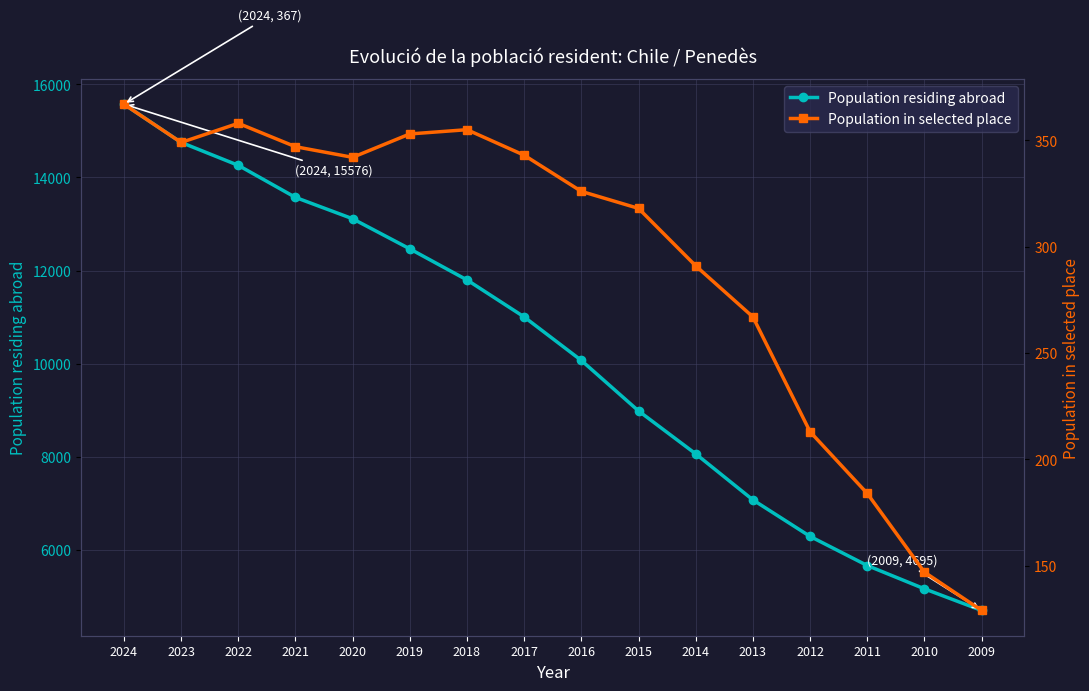

Reading left to right, list all the values displayed in this chart.

Population residing abroad: 2024=15576	2023=14754	2022=14261	2021=13572	2020=13113	2019=12466	2018=11798	2017=11003	2016=10068	2015=8983	2014=8060	2013=7071	2012=6286	2011=5660	2010=5159	2009=4695
Population in selected place: 2024=367	2023=349	2022=358	2021=347	2020=342	2019=353	2018=355	2017=343	2016=326	2015=318	2014=291	2013=267	2012=213	2011=184	2010=147	2009=129